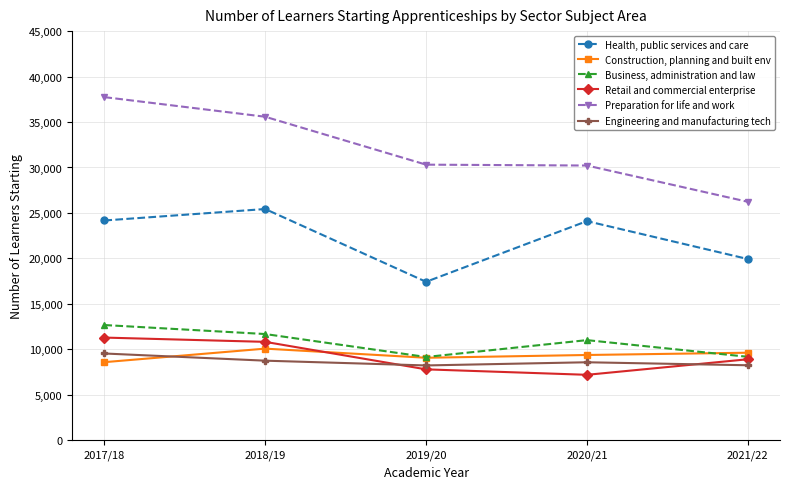

True or false: Preparation for life and work and Engineering and manufacturing tech cross at least once.

False